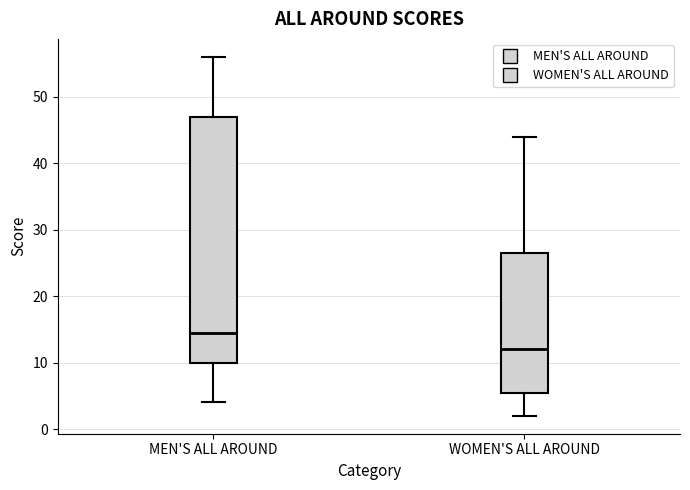

Where does the lower whisker of the box for WOMEN'S ALL AROUND end on the y-axis? The values are not printed on the chart, so give them approximately, as read against the axis.

2